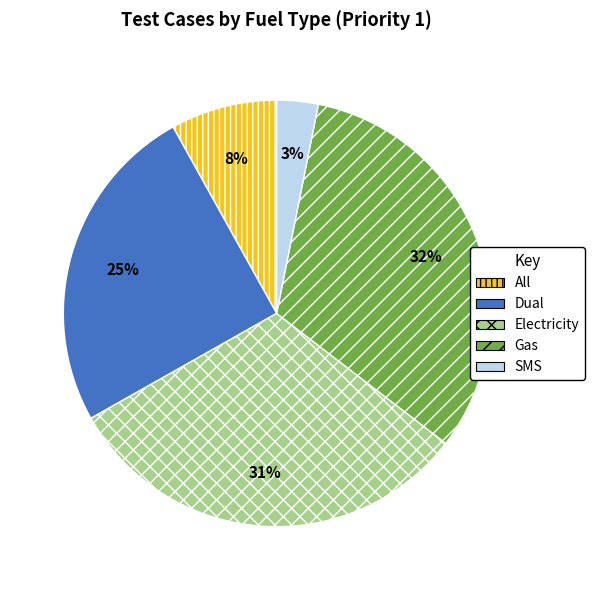

To the nearest percent, what portion does SMS represent?

3%